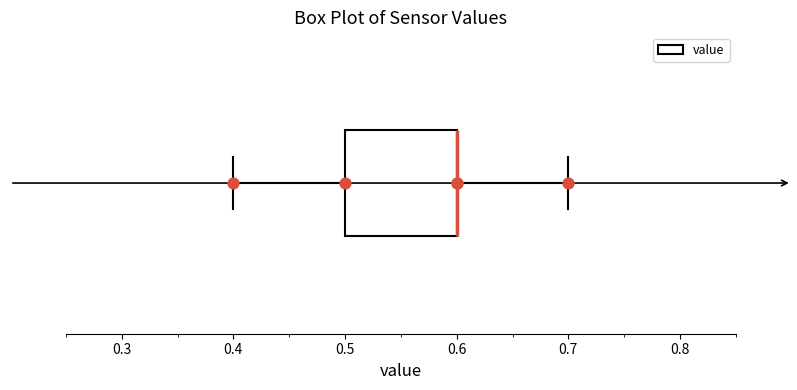

Read this box plot against the x-axis: the position of the median line, the range covered by the box, and the ends of both whiskers. The values are not printed on the chart, so give them approximately, as read against the axis.

median 0.6 (drawn on the box's right edge), box 0.5 to 0.6, whiskers 0.4 to 0.7